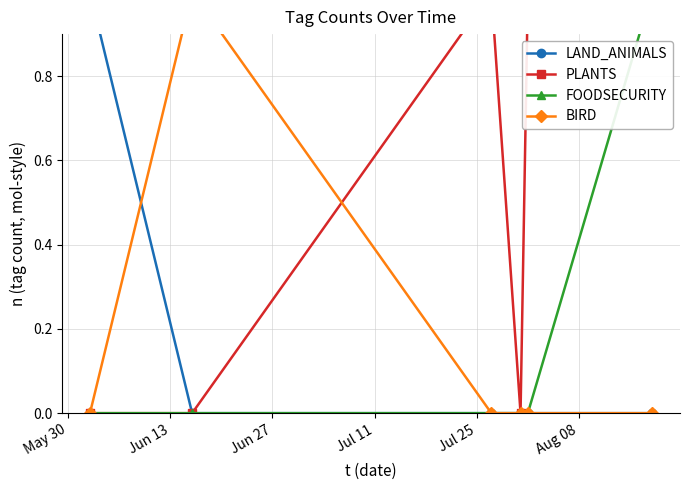

At which label does BIRD reach its peak?

Jun 13